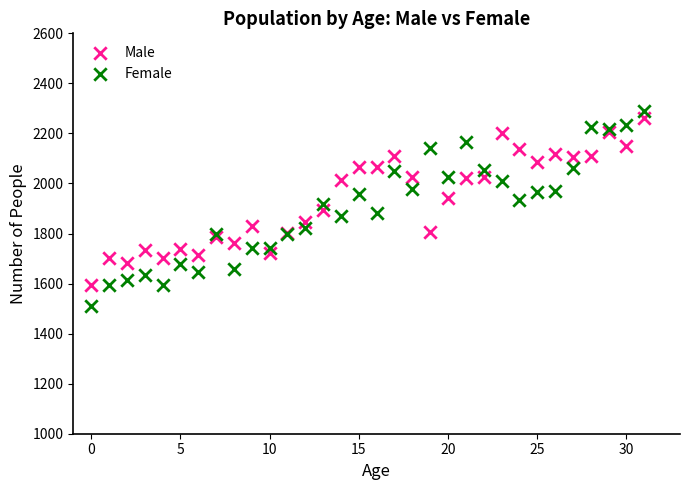

Which series reaches the minimum Y coordinate?

Female